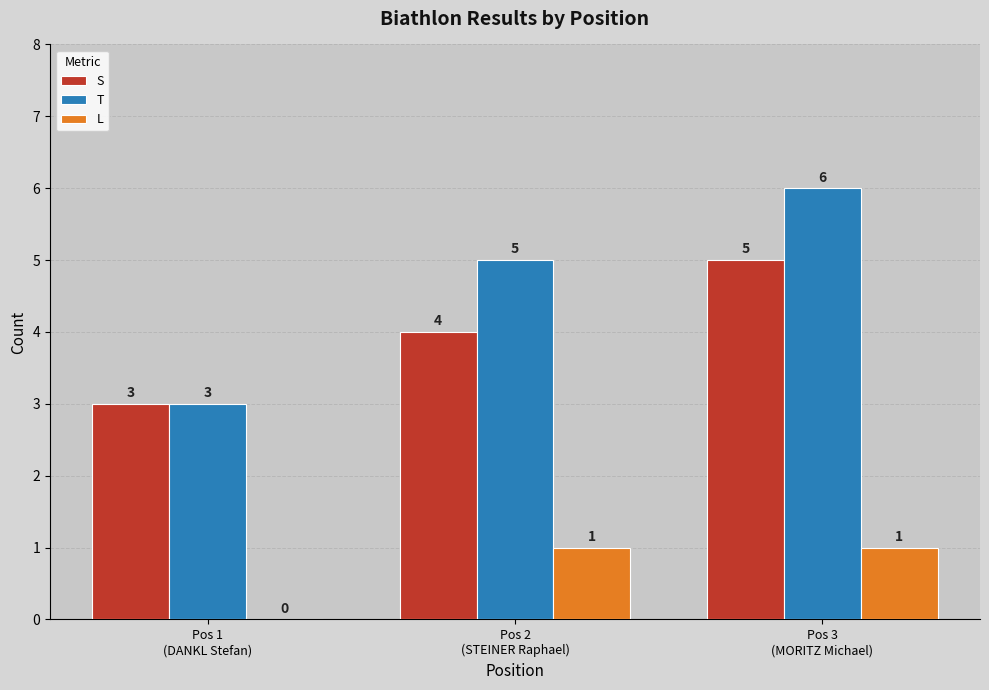

What are all the series names shown in the legend?

S, T, L